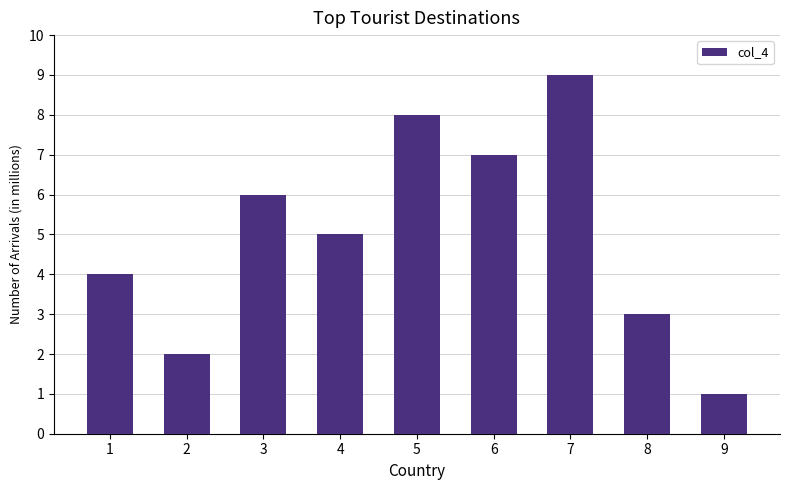

What is the change in value from 2 to 8?

+1